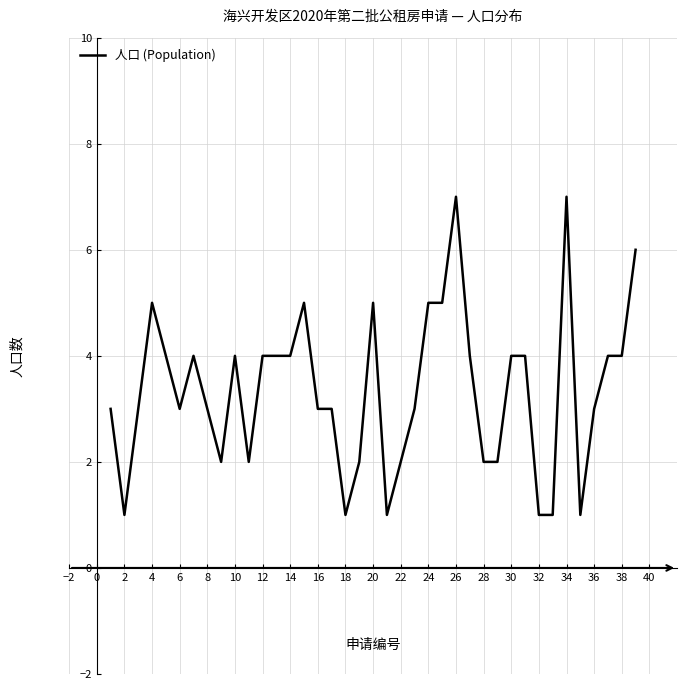

What is the average value?

3